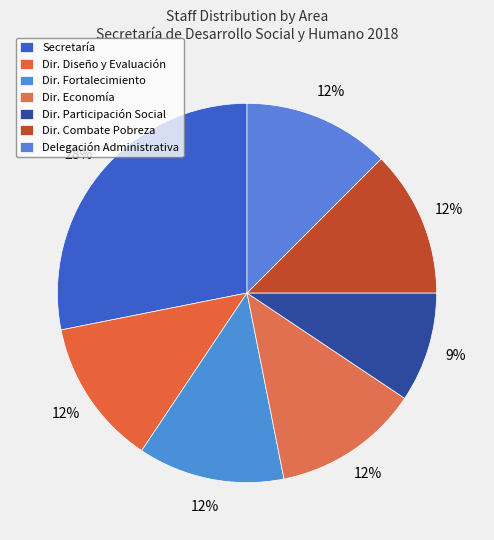

How many slices are in this pie chart?

7